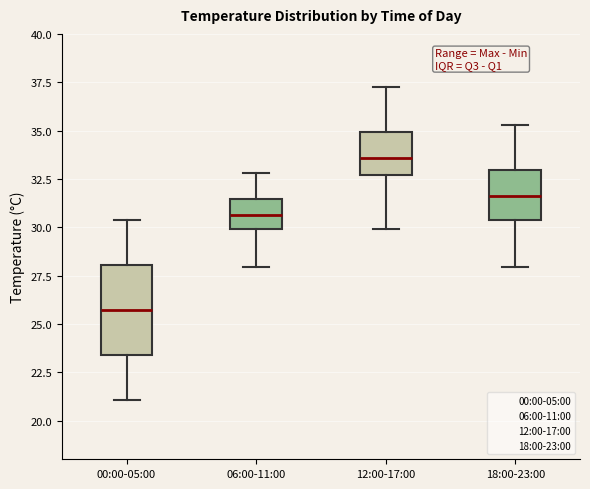

Which box's median line is the highest?

12:00-17:00